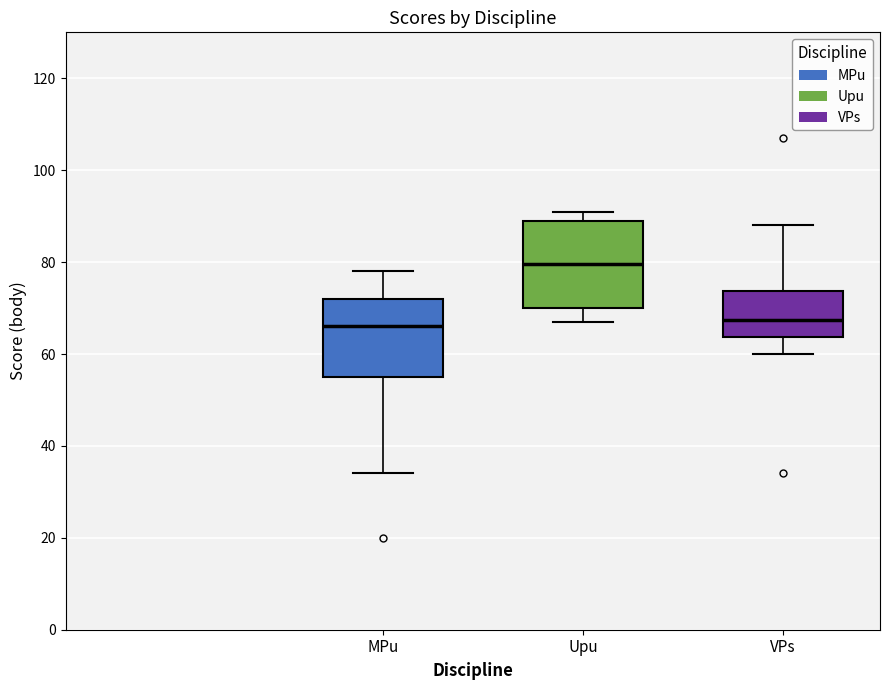

Comparing the boxes themselves (not the whiskers), which one is the tallest?

Upu